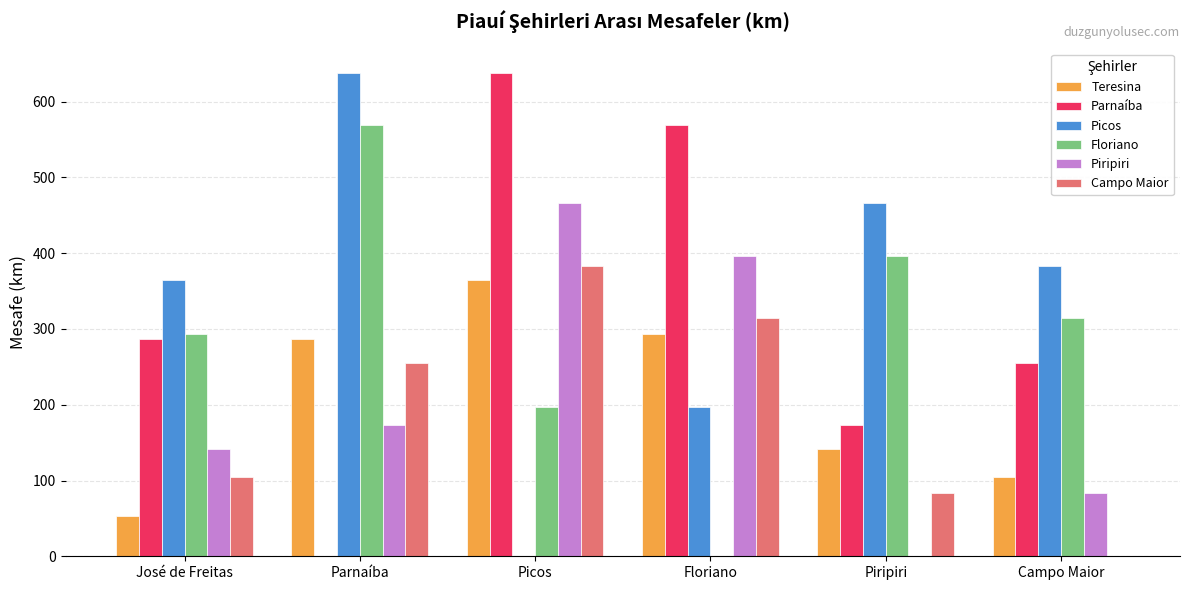

Is the value of Teresina at Parnaíba greater than the value of Picos at Floriano?

Yes